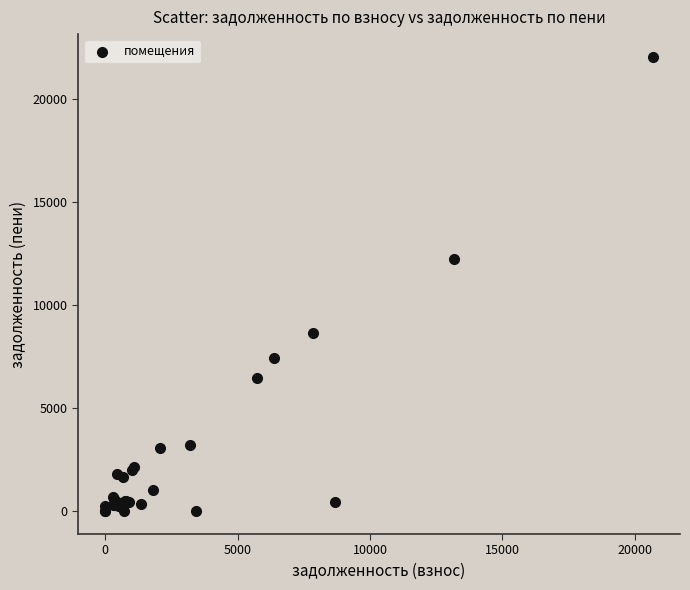

What Y value in the scatter plot is closest to 11028?

12226.2